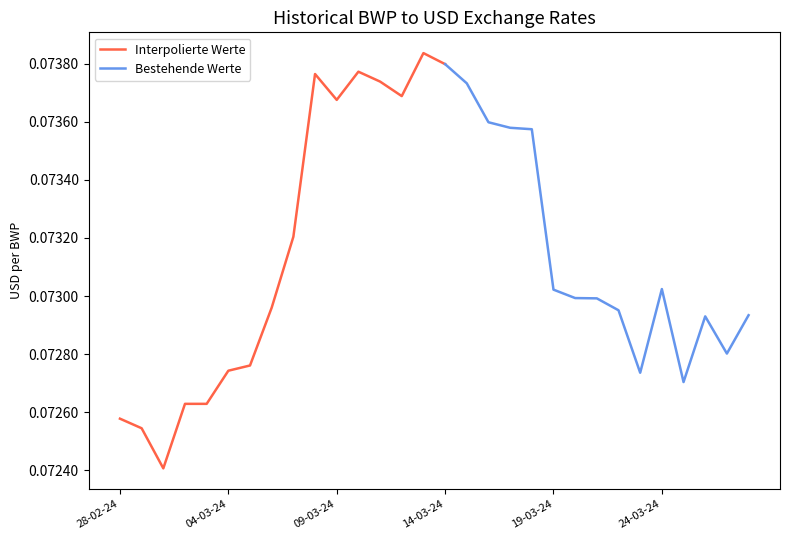

How many lines are shown in the chart?

1